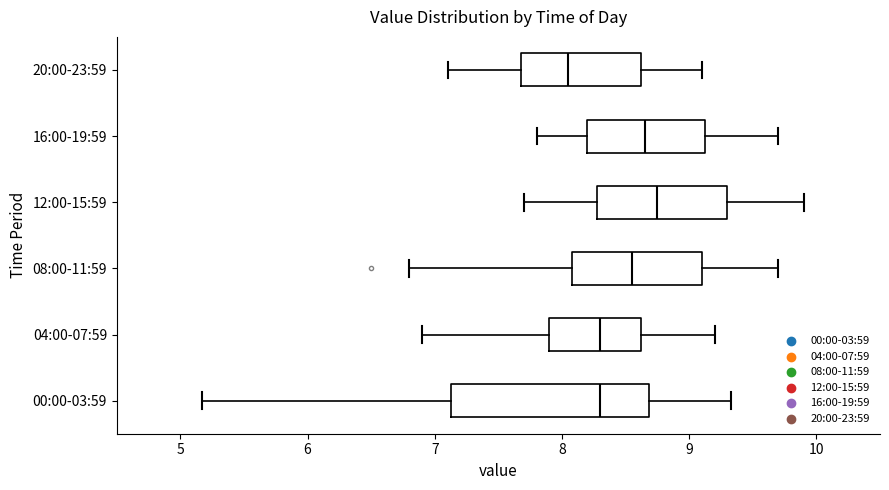

Where is the right edge of the box for 12:00-15:59 on the x-axis? The values are not printed on the chart, so give them approximately, as read against the axis.

9.3